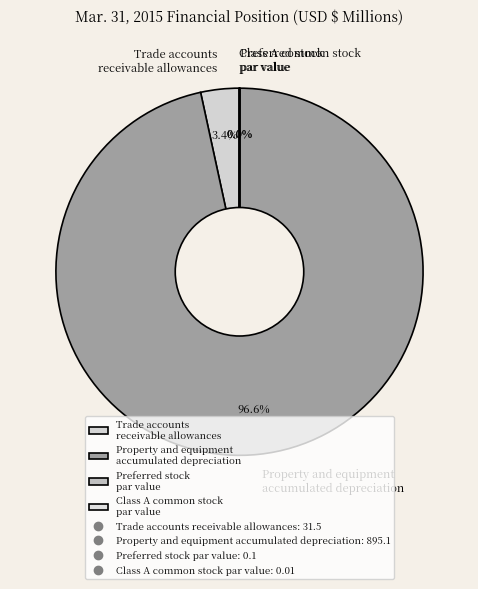

Which slice is the largest?

Property and equipment accumulated depreciation